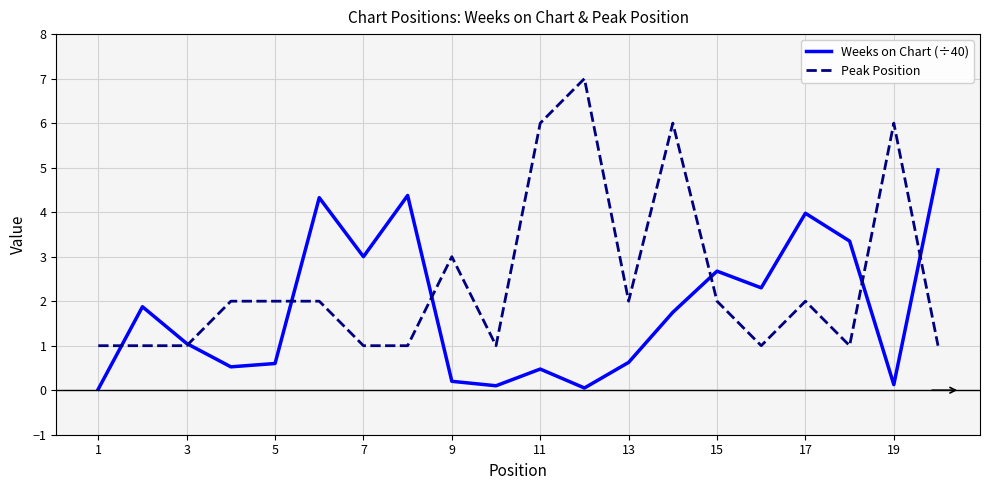

Rank the series by their maximum value, from highest to lowest.

Peak Position, Weeks on Chart (÷40)